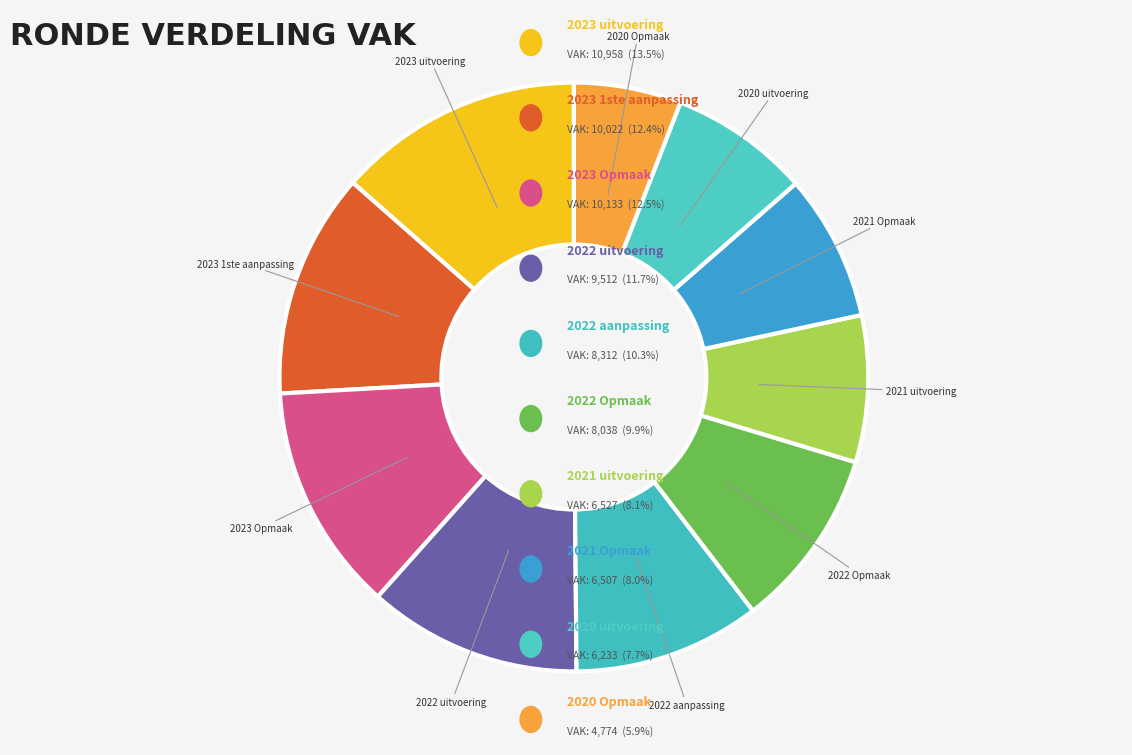

Which category has the smallest portion of the pie?

2020 Opmaak